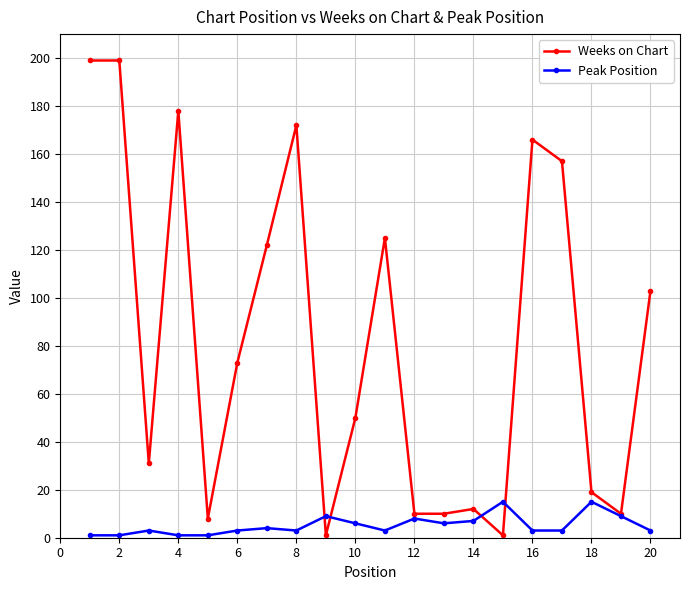

Which series has the widest spread of values?

Weeks on Chart